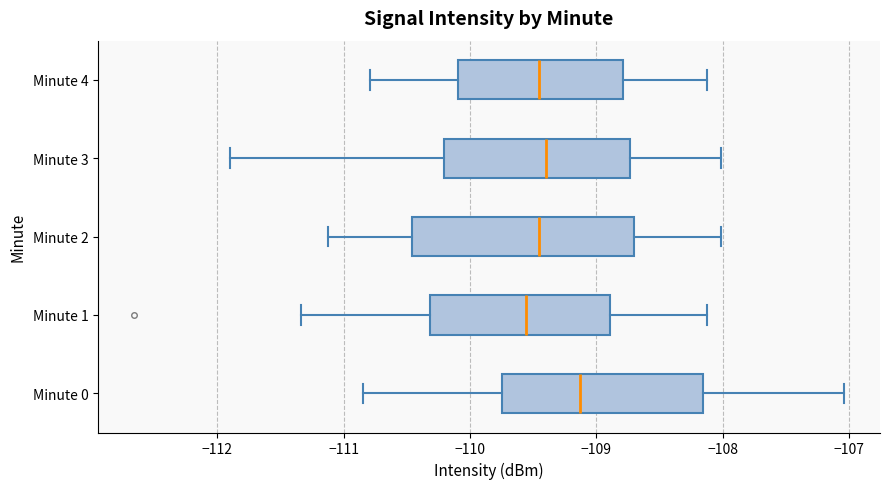

Which box is the widest, from its left edge to its right edge?

Minute 2